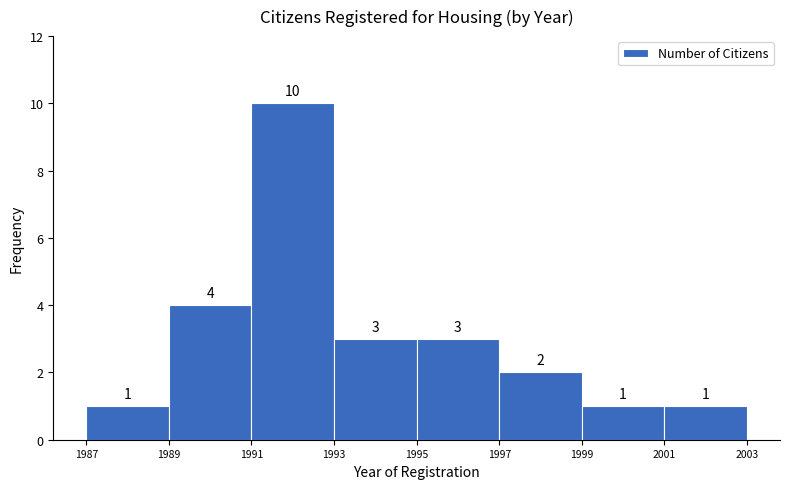

Reading left to right, list every bar in this chart as the range it spans on the x-axis followed by its height.

1987 to 1989: 1
1989 to 1991: 4
1991 to 1993: 10
1993 to 1995: 3
1995 to 1997: 3
1997 to 1999: 2
1999 to 2001: 1
2001 to 2003: 1